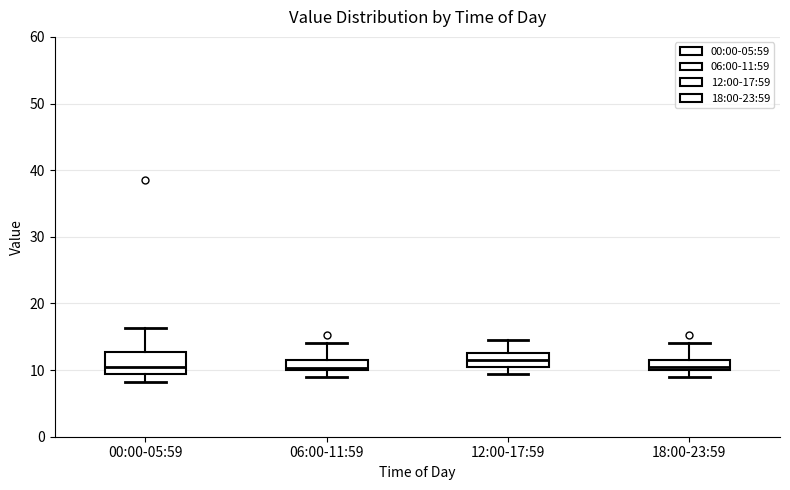

Reading left to right, transcribe this box plot: for each box, give where its median line is, the range the box spans, and where its two whiskers end, as read against the y-axis. The values are not printed on the chart, so give them approximately, as read against the axis.

00:00-05:59: median 10, box 9 to 13, whiskers 8 to 16
06:00-11:59: median 10 (just above the box's lower edge), box 10 to 12, whiskers 9 to 14
12:00-17:59: median 11, box 10 to 13, whiskers 9 to 15
18:00-23:59: median 11, box 10 to 12, whiskers 9 to 14